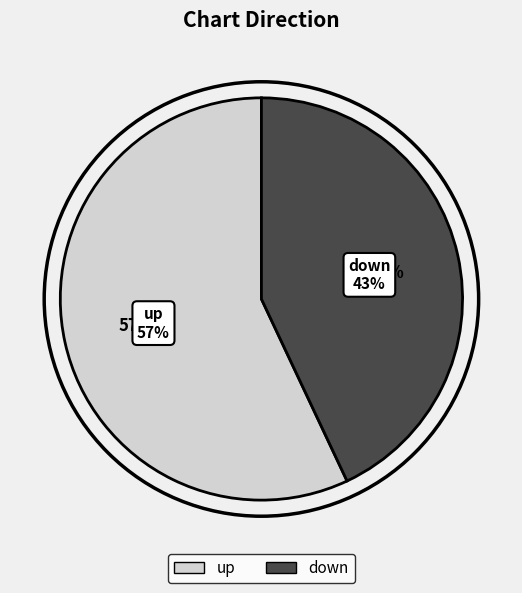

Is it true that up is 57% of the pie?

True